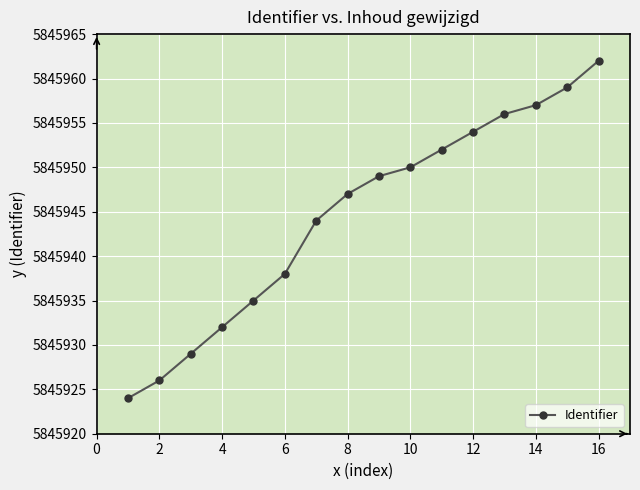

Does the chart have visible grid lines?

Yes